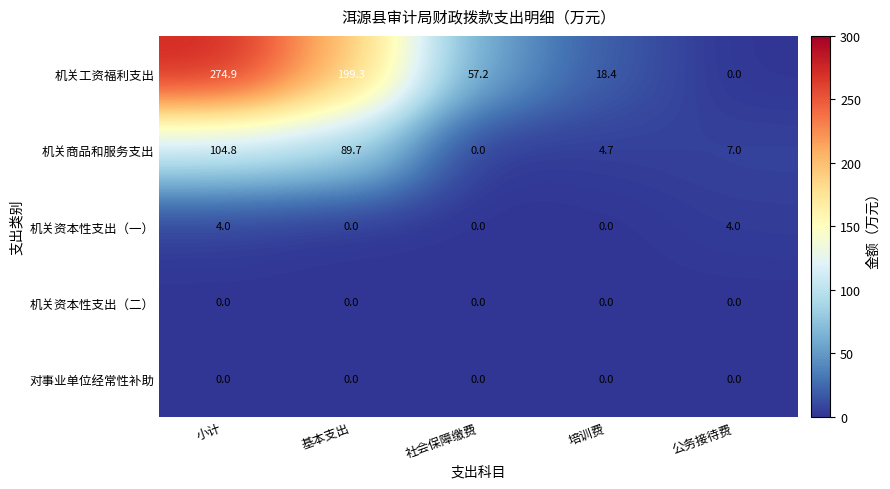

Where does the 机关工资福利支出 series first go above 57?

小计